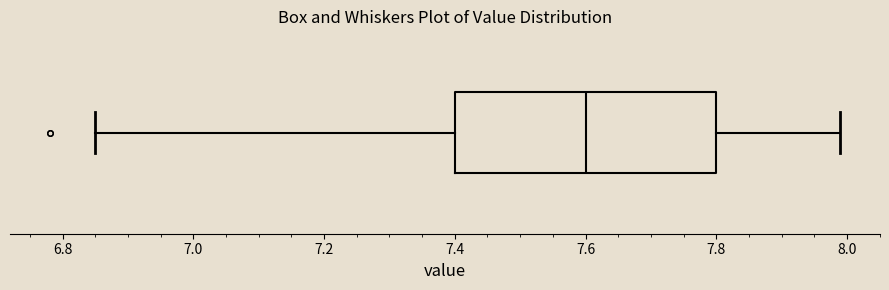

Transcribe this box plot: give where the median line is, the range the box spans, and where the two whiskers end, as read against the x-axis. The values are not printed on the chart, so give them approximately, as read against the axis.

median 7.60, box 7.40 to 7.80, whiskers 6.86 to 8.00